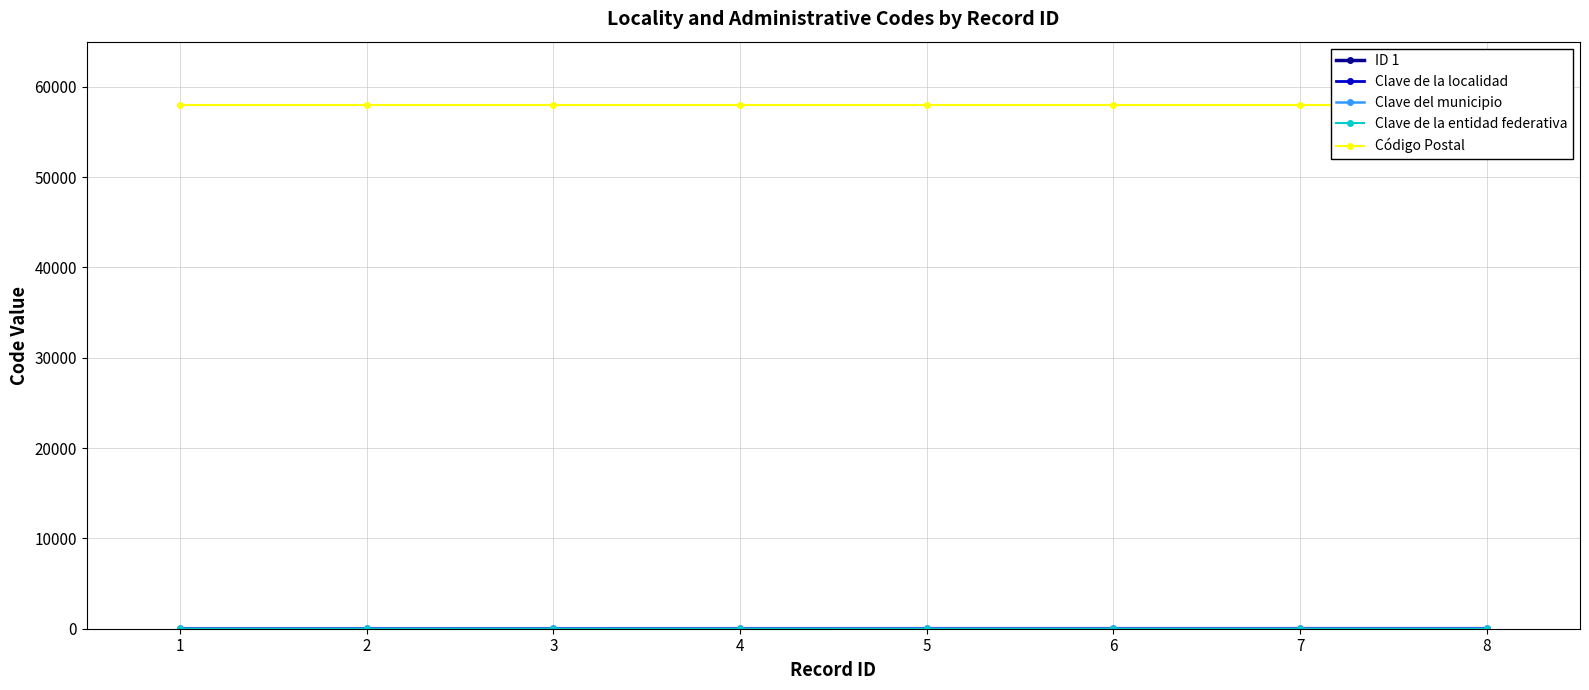

List the labels in order of Código Postal value, smallest first.

1, 2, 3, 4, 5, 6, 7, 8